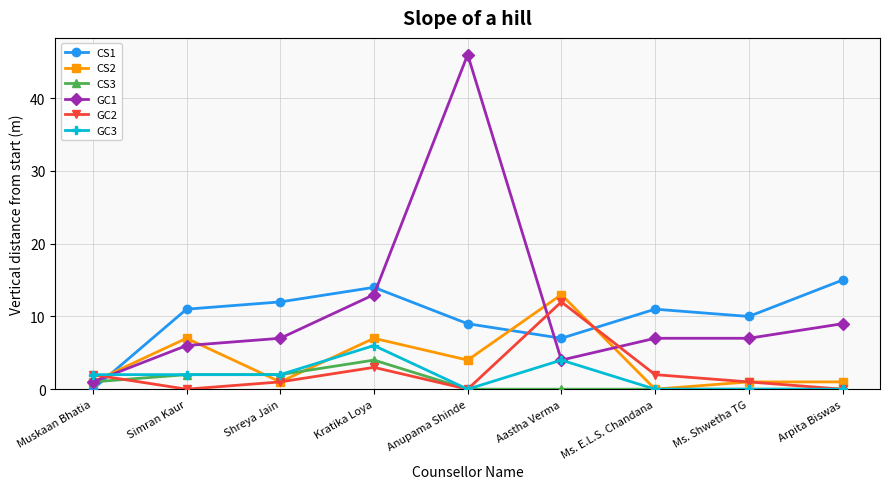

What position from the right is Arpita Biswas?

1